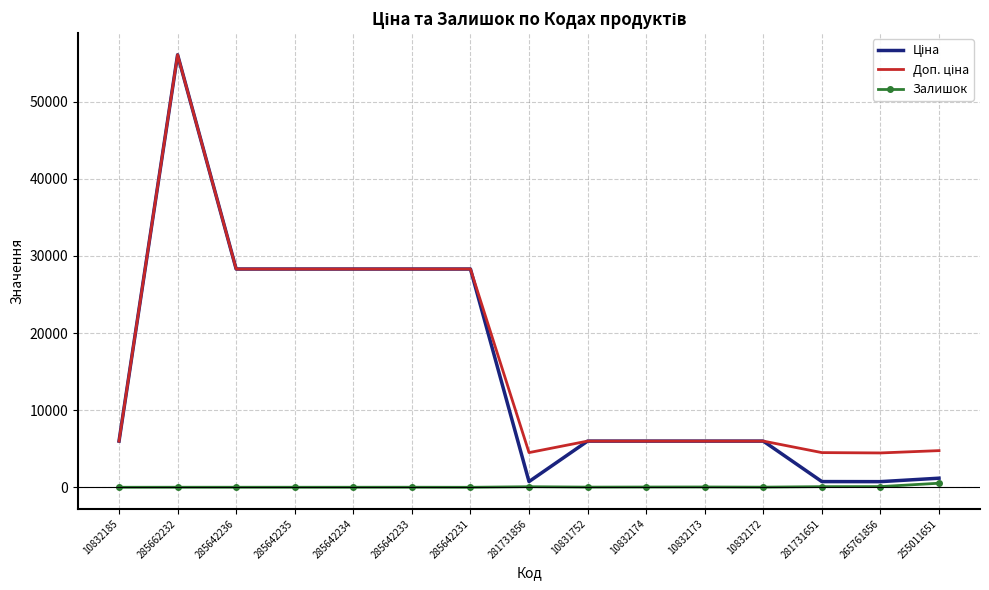

Count the number of data series in this chart.

3